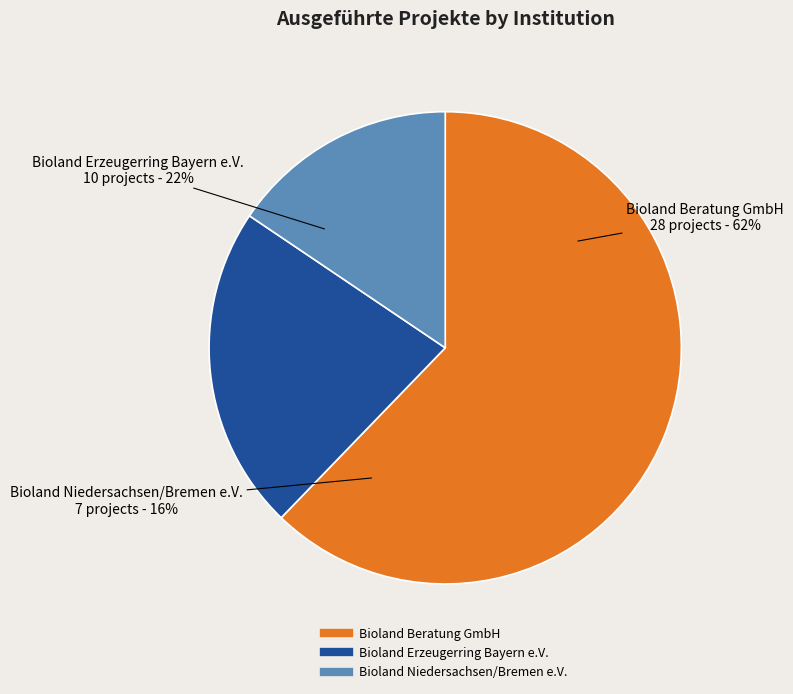

How many segments does this pie chart have?

3